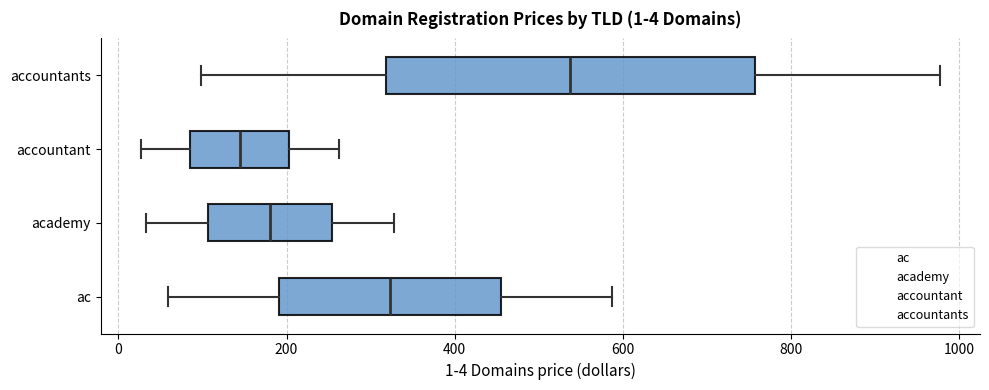

Comparing the boxes themselves (not the whiskers), which one is the widest?

accountants